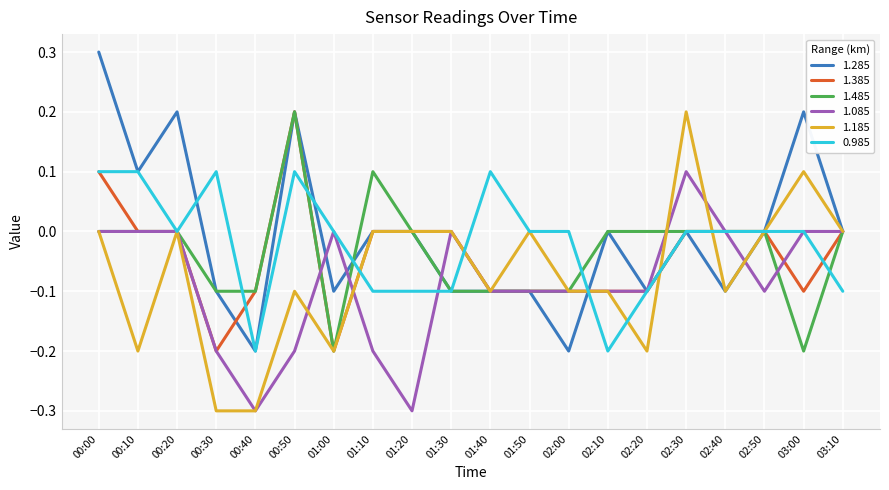

Which series changed the most between 00:10 and 01:20?

1.085